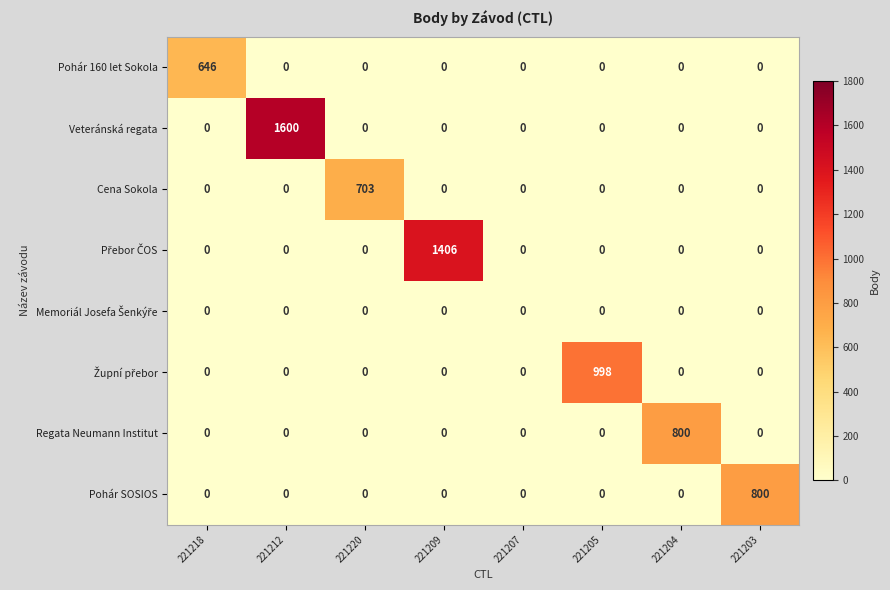

Which series changed the most between 221212 and 221207?

Veteránská regata